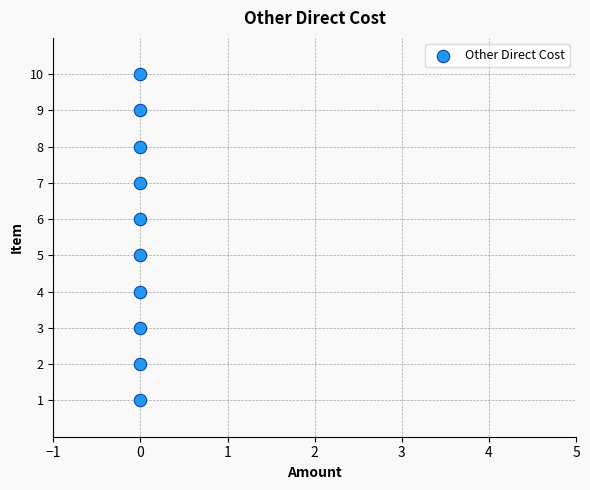

What is the range of Y values (max minus min)?

9